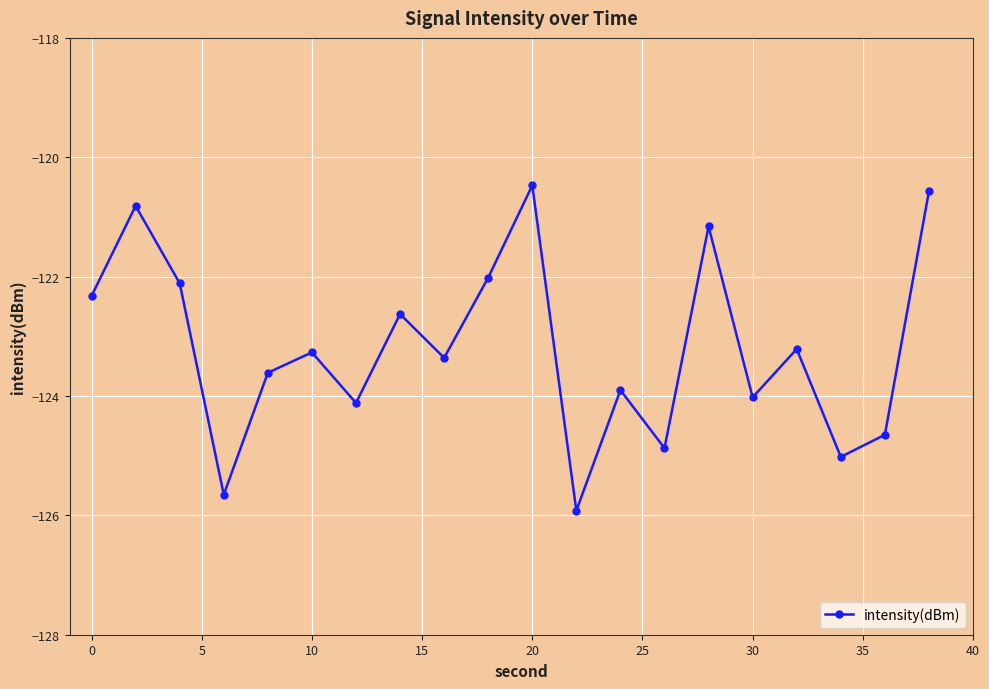

What is the value of the 4th point from the left?

-125.7